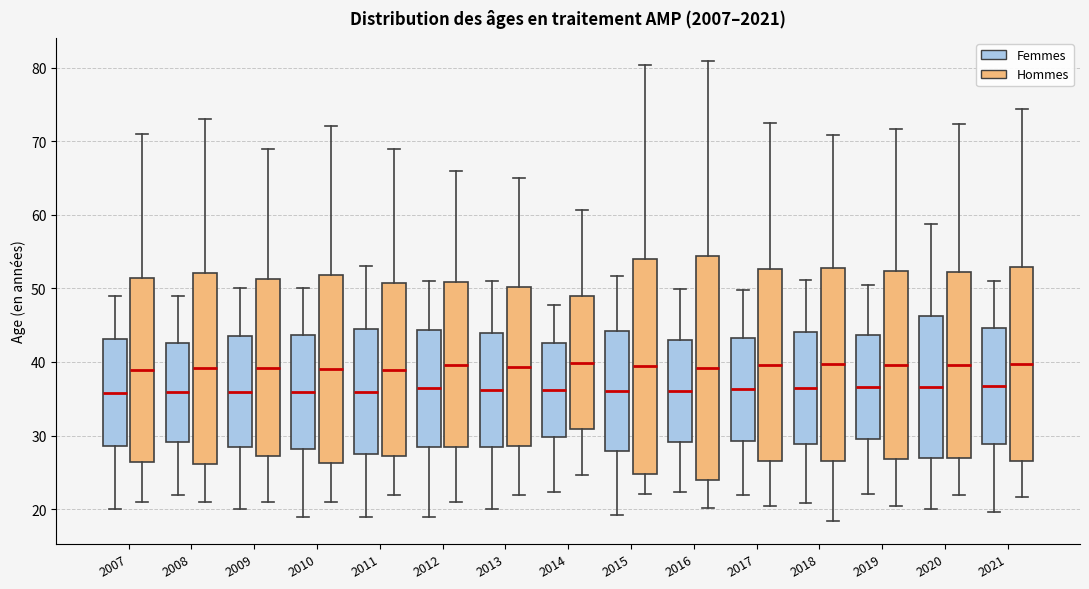

Where is the lower edge of the box for 2012 (Hommes) on the y-axis? The values are not printed on the chart, so give them approximately, as read against the axis.

28